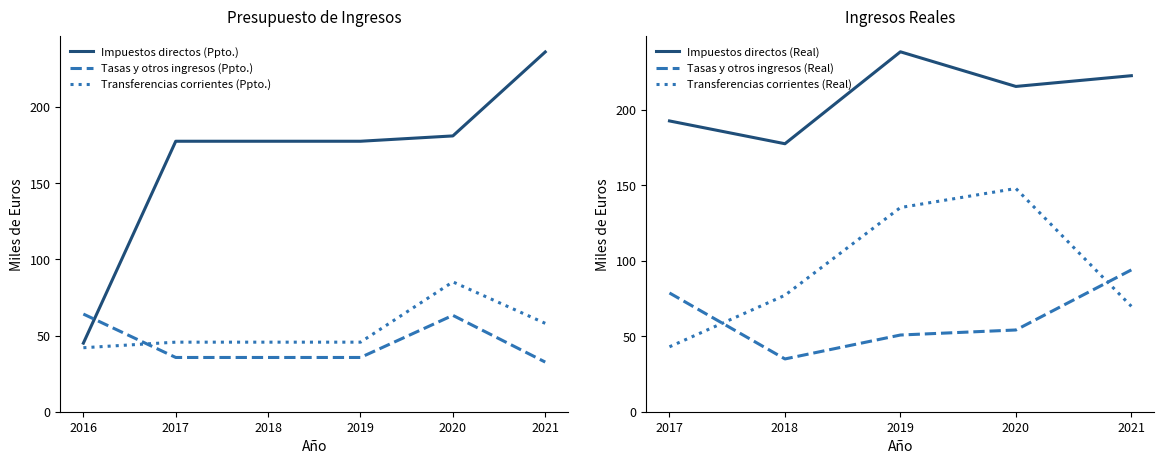

The value of Impuestos directos at 2019 is 177.5. True or false?

True